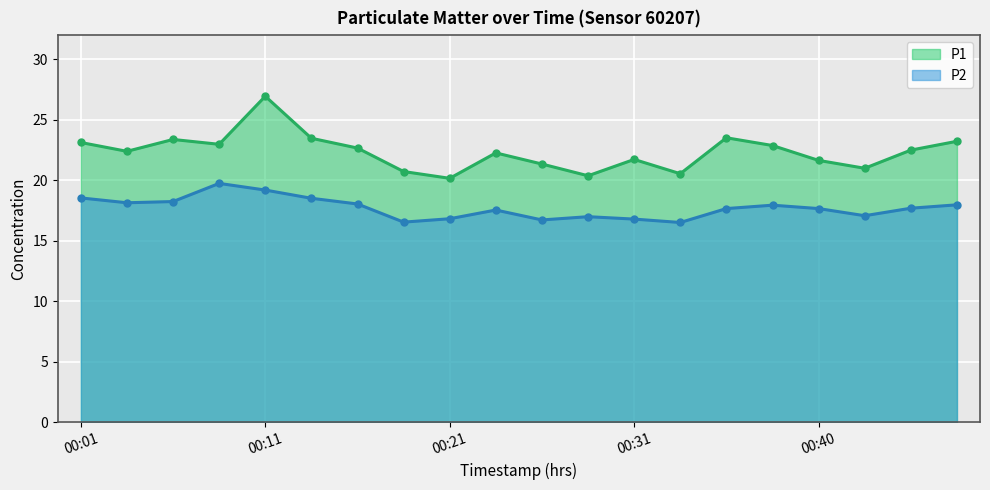

What is the value of the P2 point at the 6th from the left?

18.5